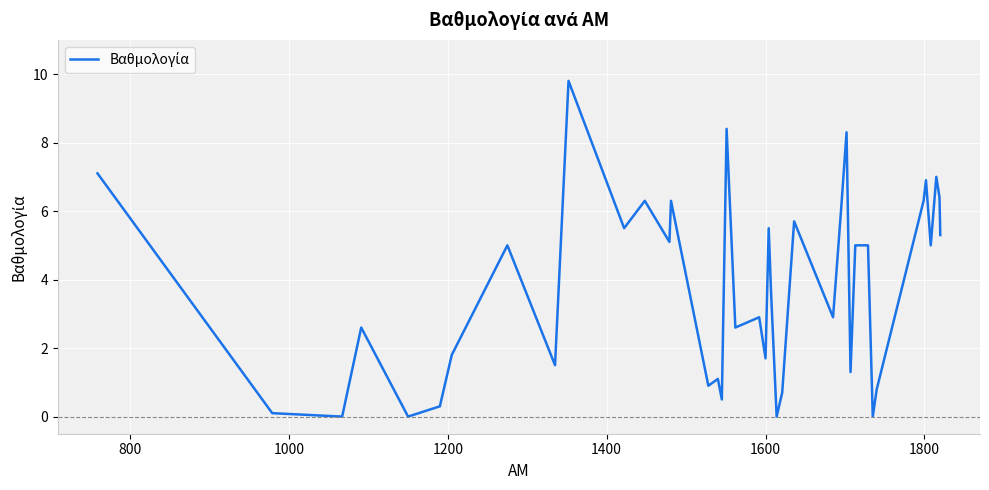

What is the maximum value shown in the chart?

9.8